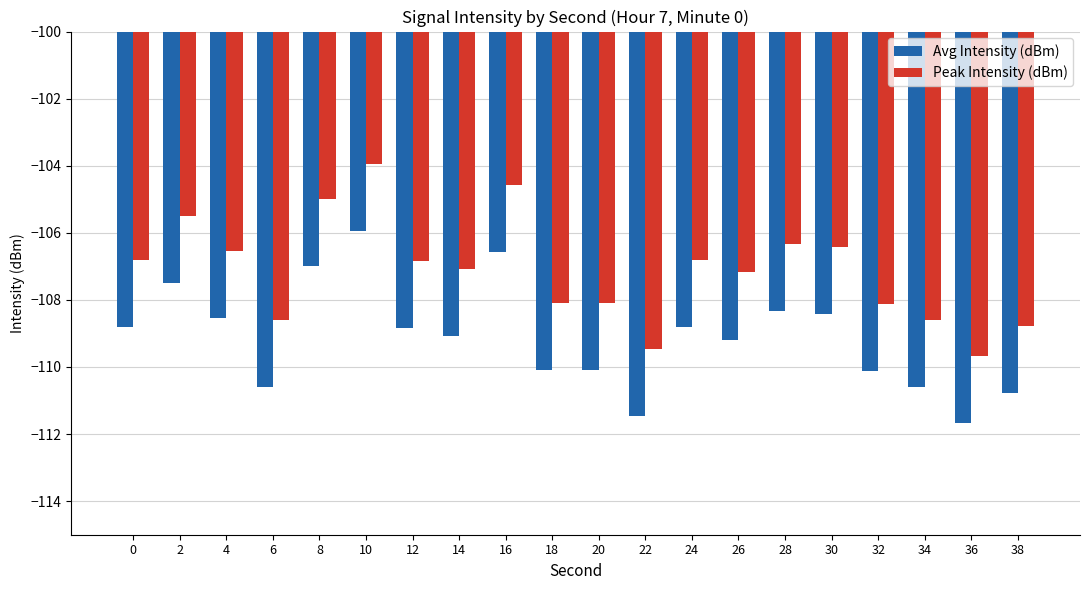

How many data points in Avg Intensity (dBm) are above -108?

4